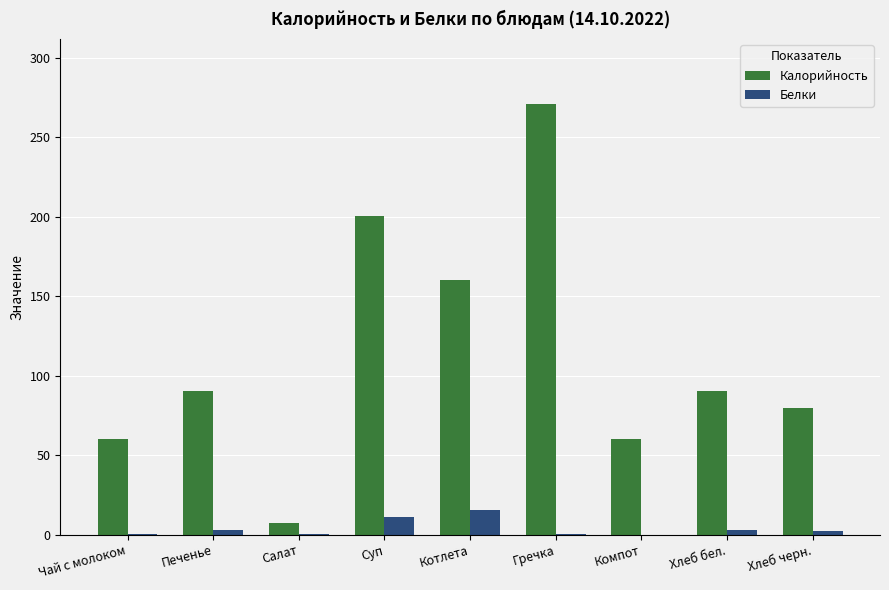

Is it true that Калорийность equals 160.0 at Котлета?

True